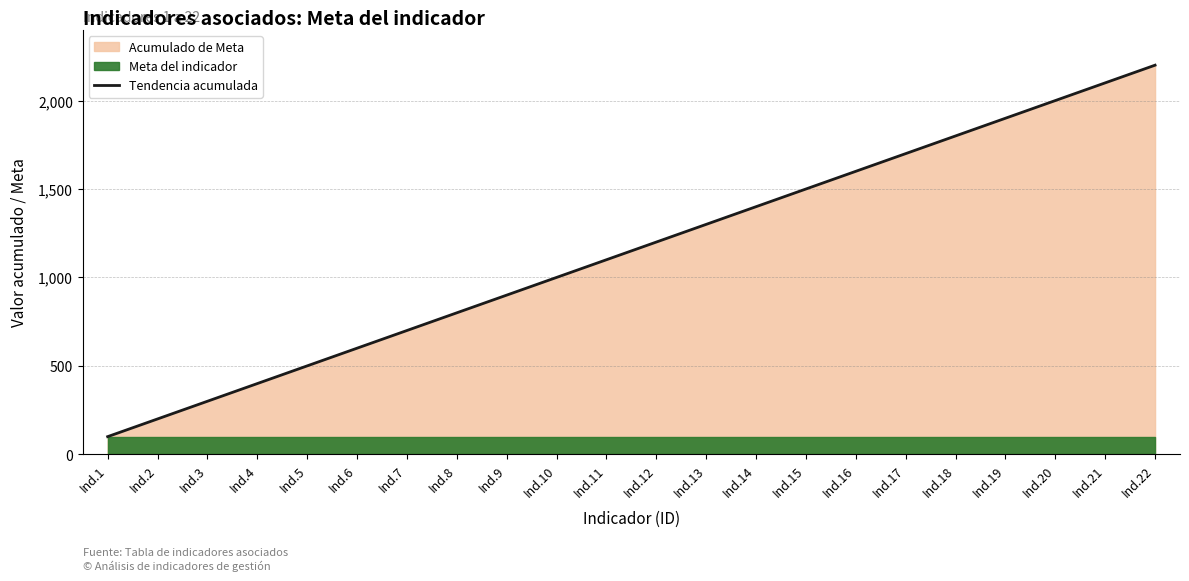

What is the difference between the values at Ind.14 and Ind.2?

1200